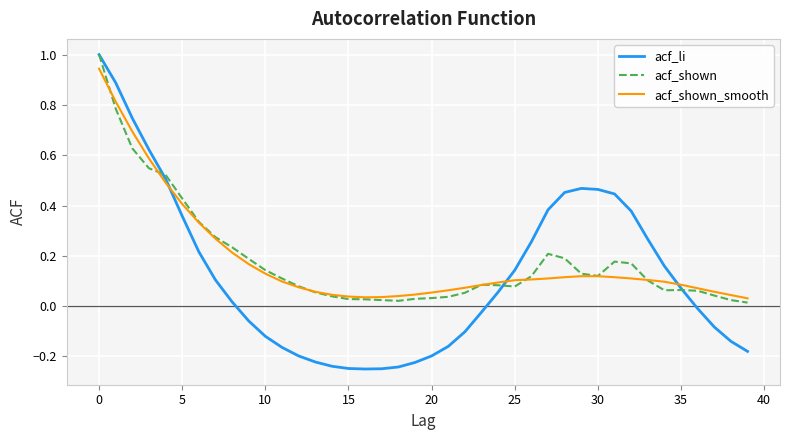

What is the maximum value shown in the chart?

1.0